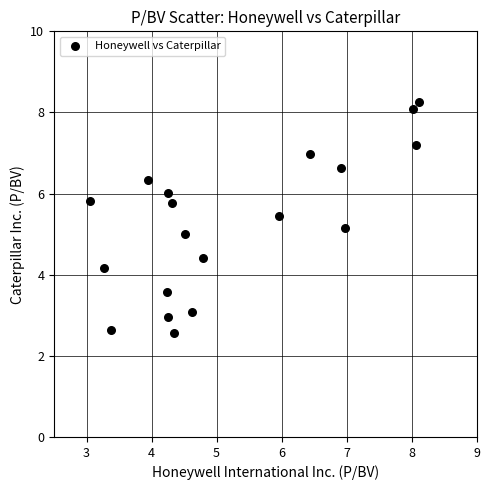

What is the range of Y values (max minus min)?

5.7